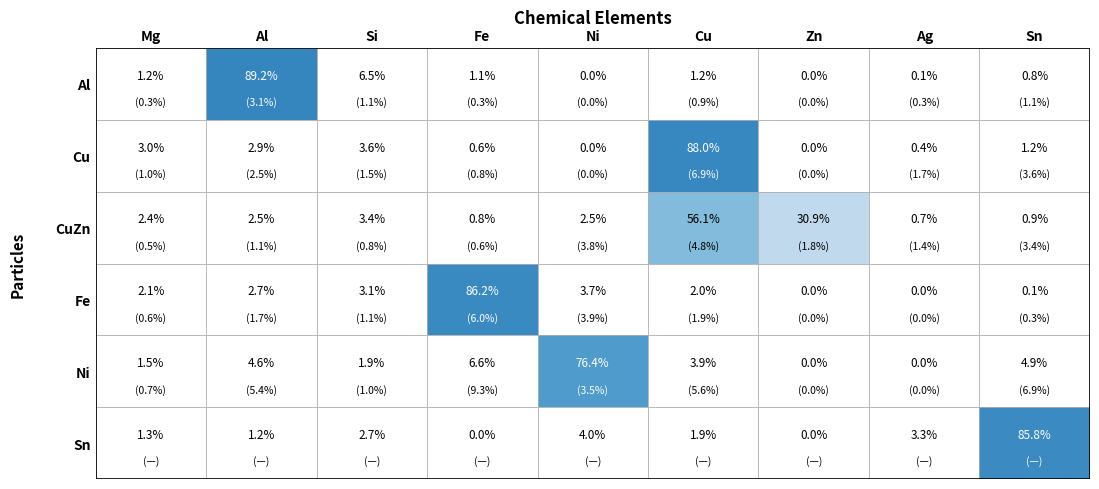

List the labels in order of Al value, largest first.

1, 2, 0, 5, 3, 8, 7, 4, 6